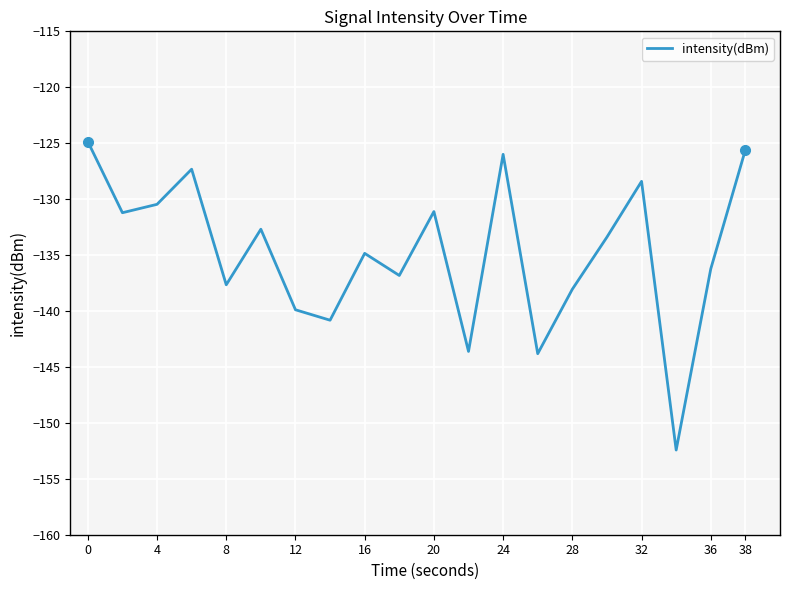

What is the sum of all values?

-2695.2